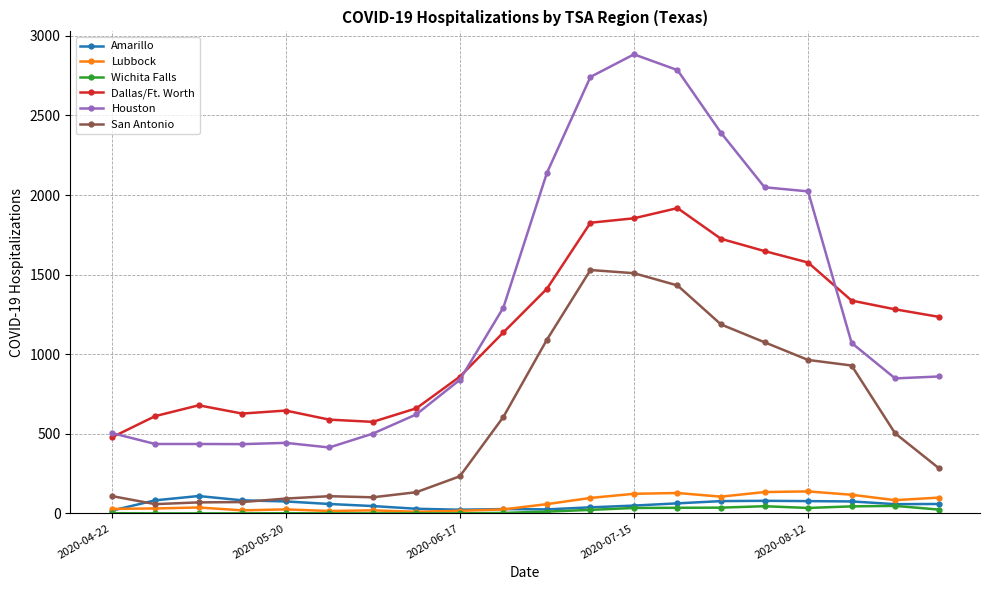

True or false: Dallas/Ft. Worth and Lubbock cross at least once.

False